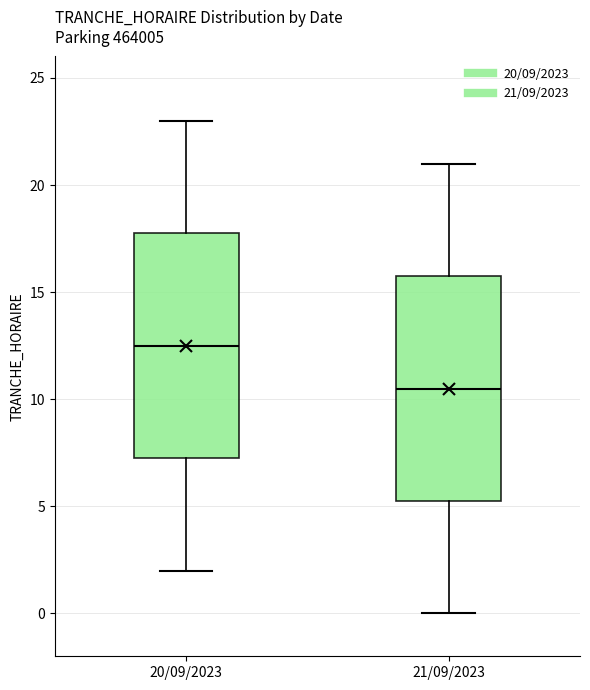

Where is the upper edge of the box for 20/09/2023 on the y-axis? The values are not printed on the chart, so give them approximately, as read against the axis.

18.0